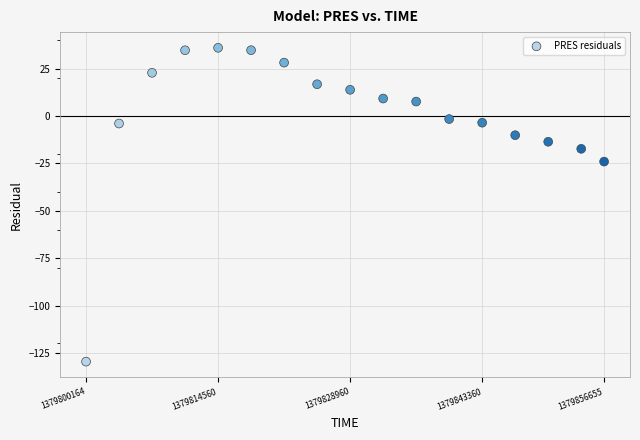

What is the range of X values (max minus min)?

56491.0